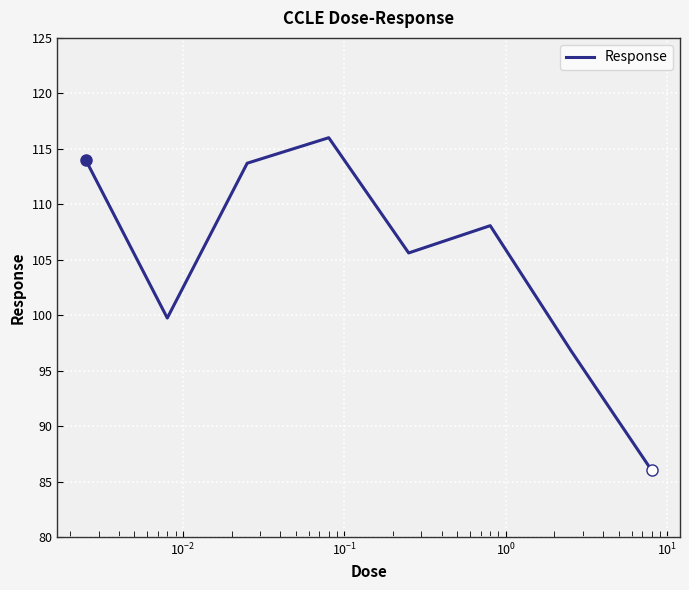

Does the chart have visible grid lines?

Yes